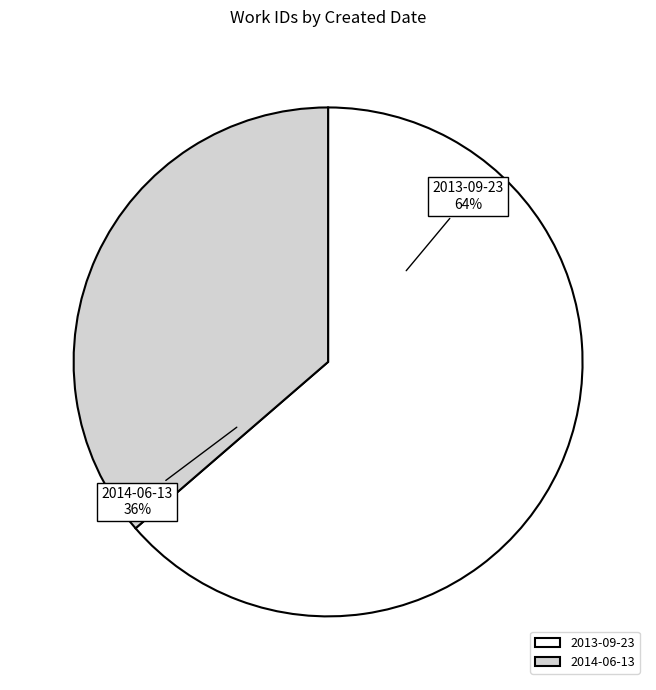

How many slices are in this pie chart?

2